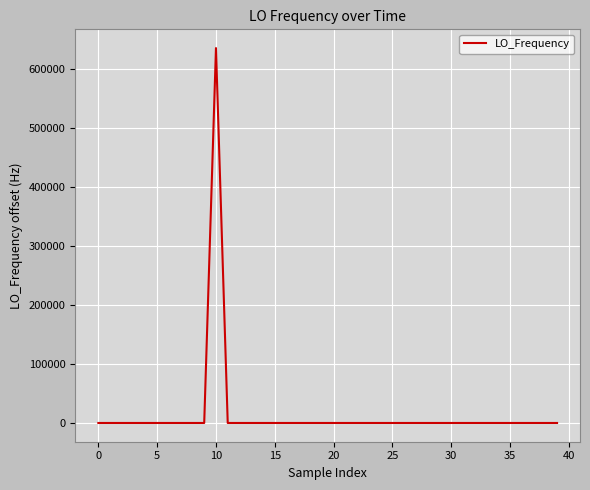

What is the maximum value shown in the chart?

635704.8